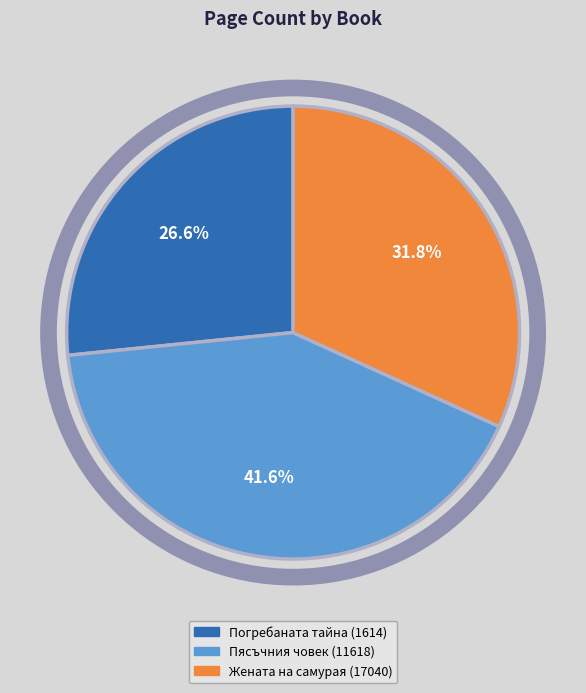

The Жената на самурая (17040) slice represents 17% of the pie. True or false?

False